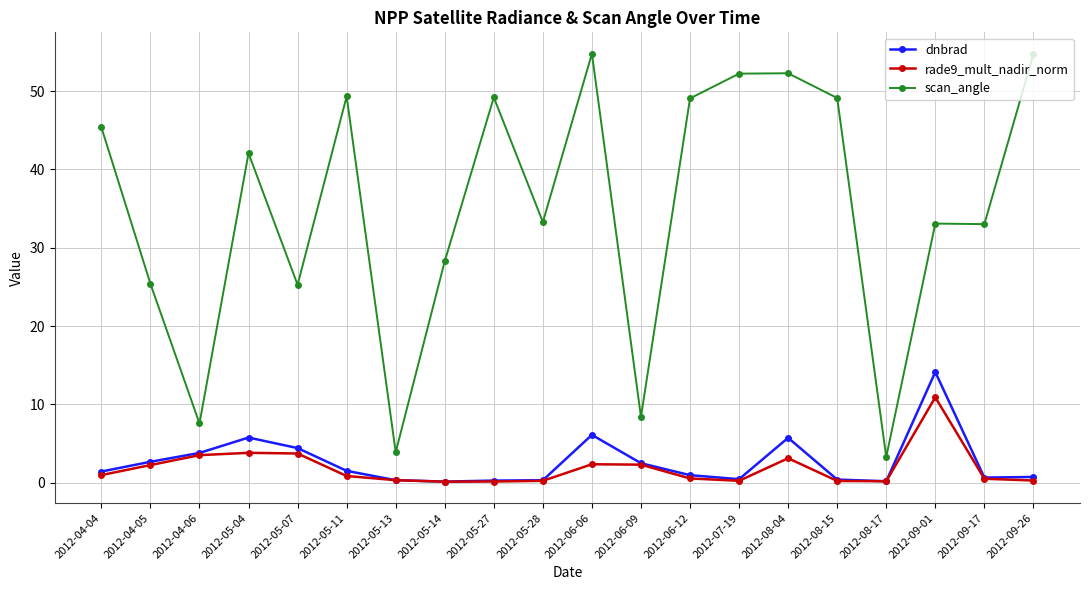

What is the label of the 7th point from the left?

2012-05-13